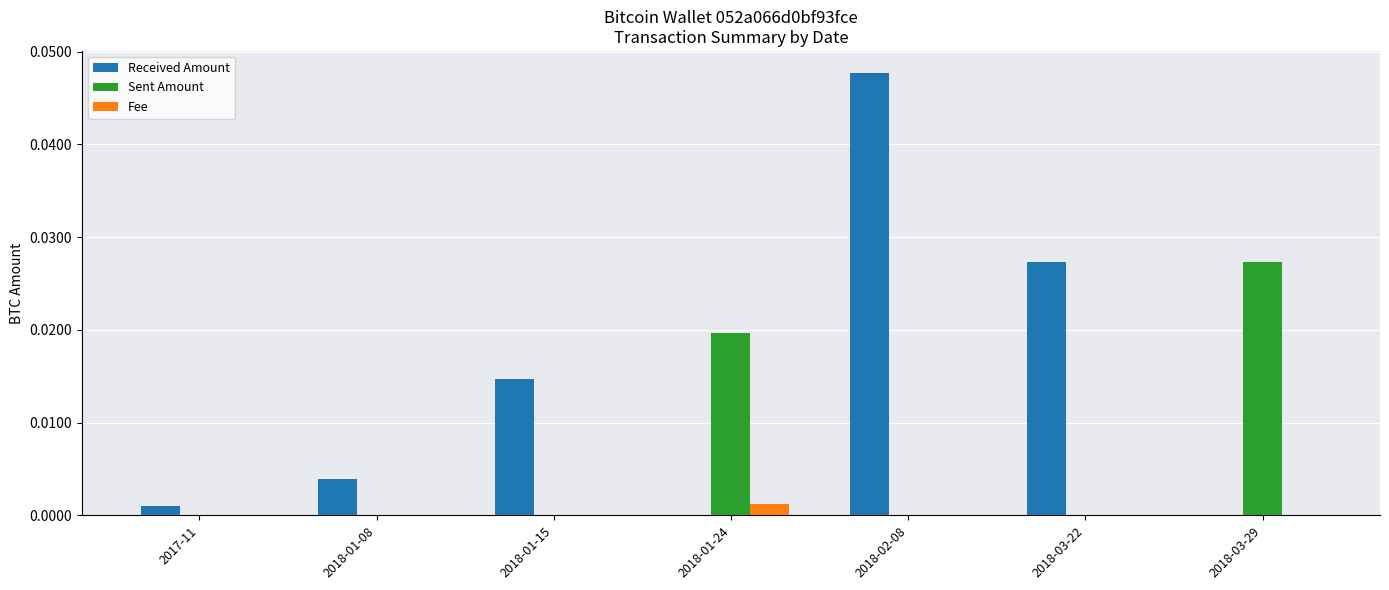

How many groups of bars are there?

7